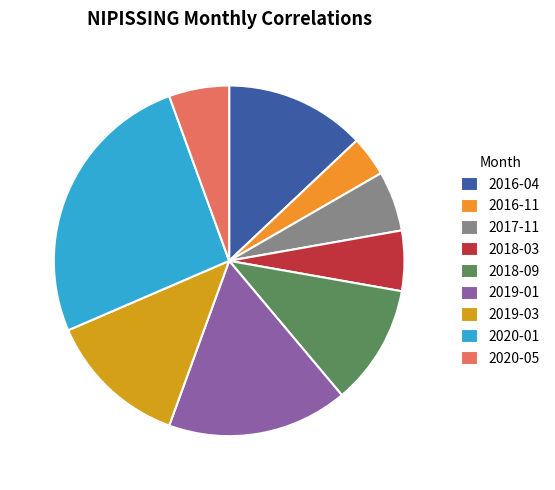

Which category has the smallest portion of the pie?

2016-11